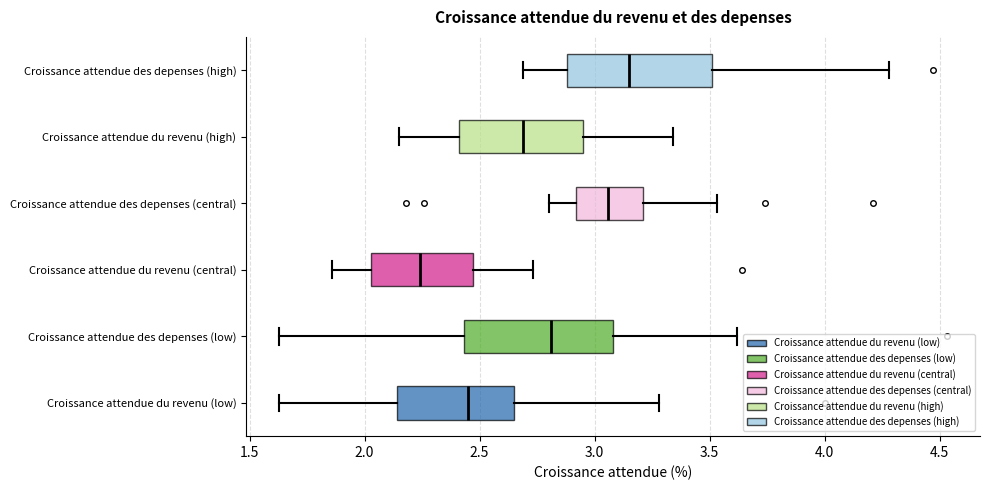

Where does the median line of the box for Croissance attendue des depenses (high) sit on the x-axis? The values are not printed on the chart, so give them approximately, as read against the axis.

3.15